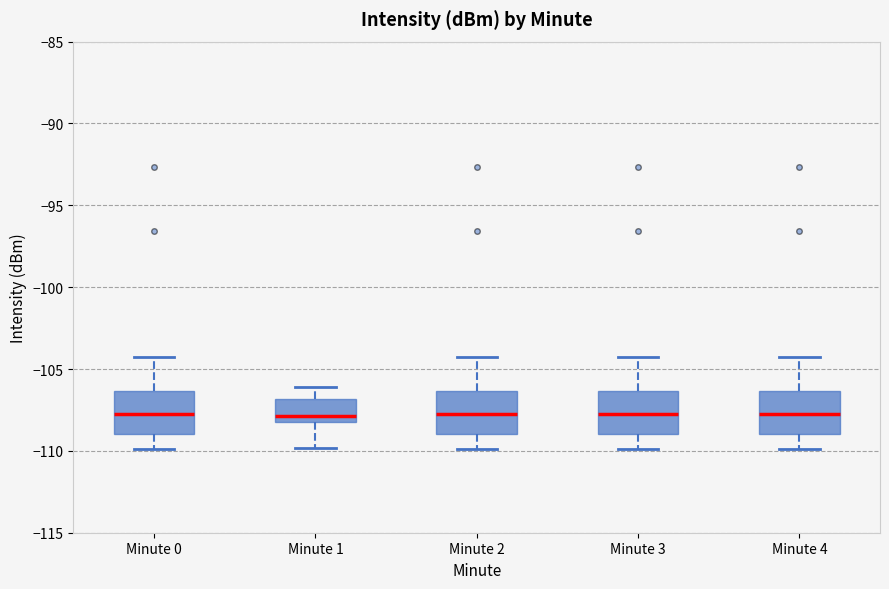

Reading left to right, read every box against the y-axis: the position of its median line, the range the box covers, and the ends of its whiskers. The values are not printed on the chart, so give them approximately, as read against the axis.

Minute 0: median -107.5, box -109.0 to -106.5, whiskers -110.0 to -104.0
Minute 1: median -108.0, box -108.5 to -107.0, whiskers -110.0 to -106.0
Minute 2: median -107.5, box -109.0 to -106.5, whiskers -110.0 to -104.0
Minute 3: median -107.5, box -109.0 to -106.5, whiskers -110.0 to -104.0
Minute 4: median -107.5, box -109.0 to -106.5, whiskers -110.0 to -104.0